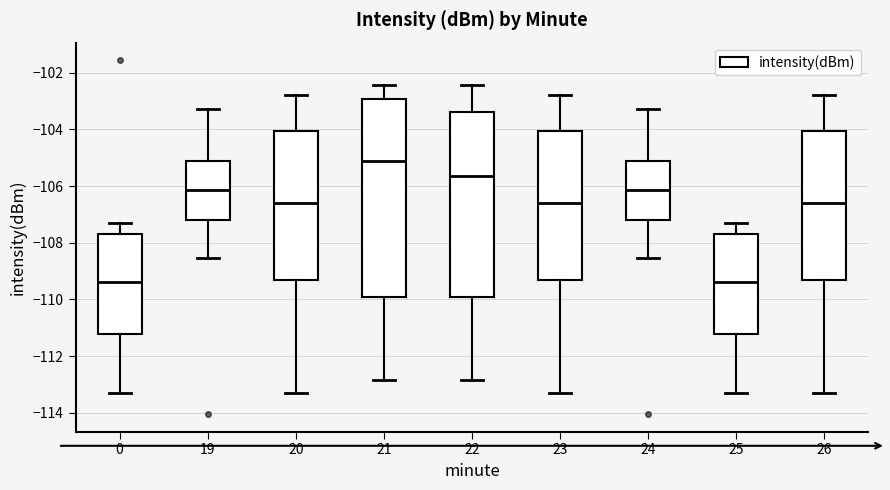

Which box has the highest median line?

21